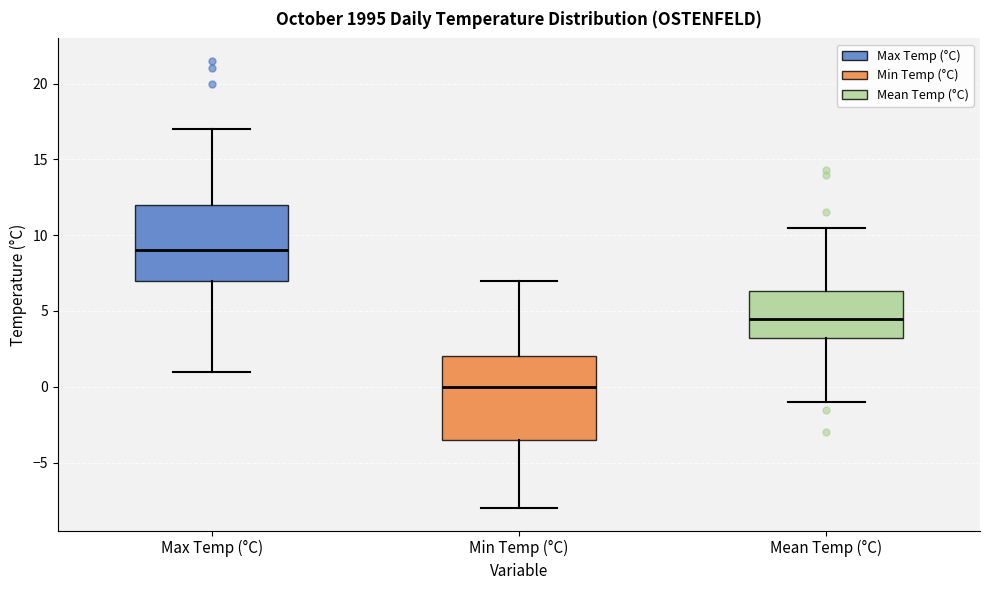

Which box has the highest median line?

Max Temp (°C)